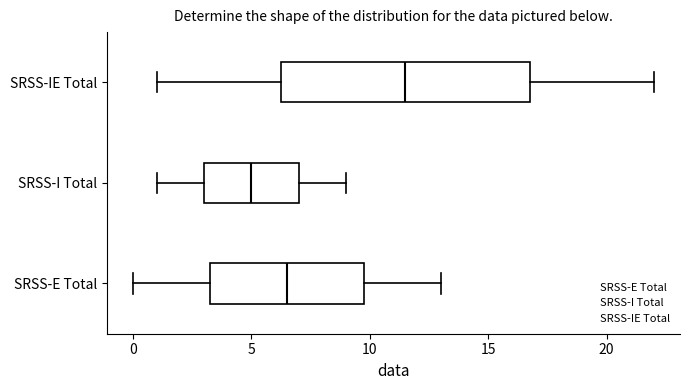

Which box has the furthest to the right median line?

SRSS-IE Total